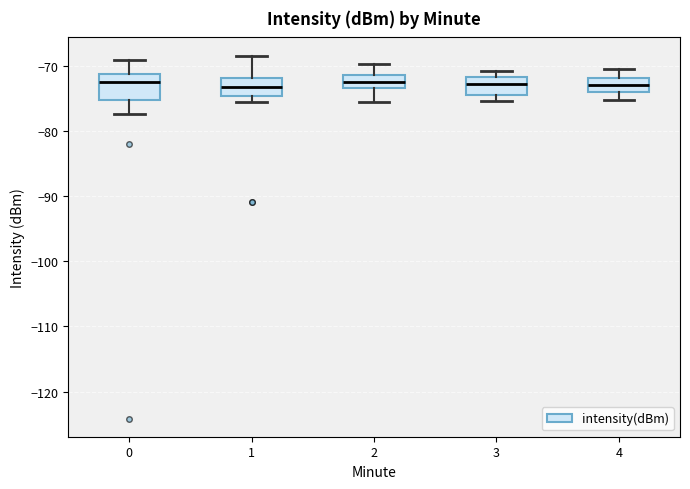

Which box is the tallest, from its lower edge to its upper edge?

0